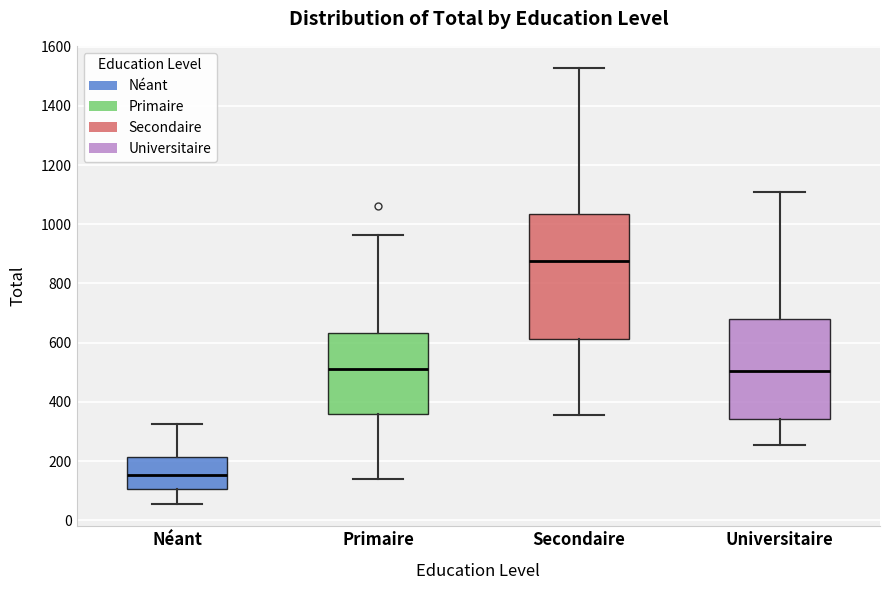

Which box has the lowest median line?

Néant